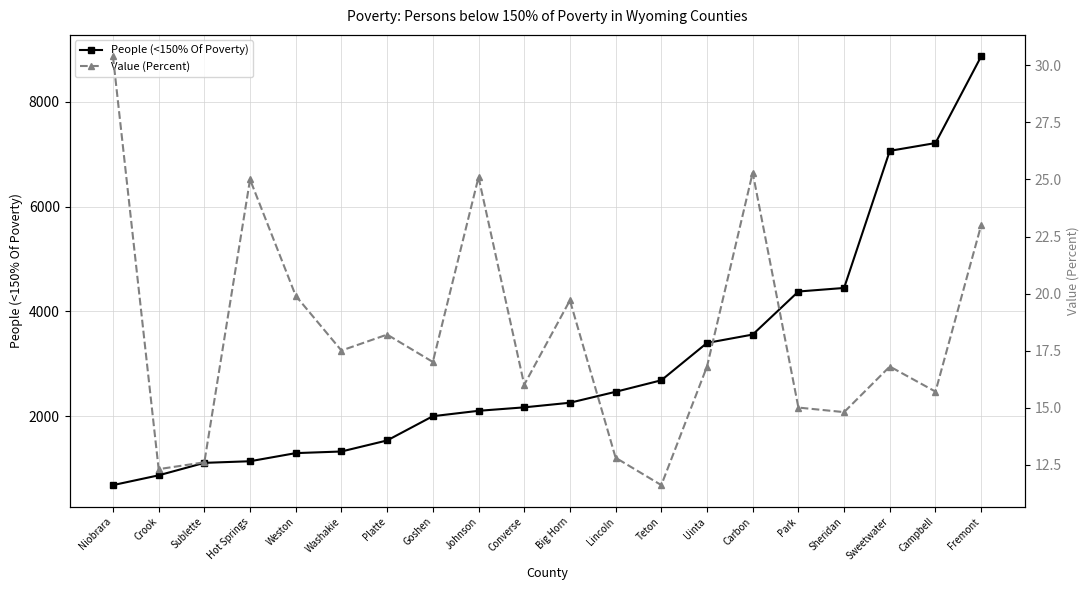

At which category is the sum across all series the highest?

Fremont